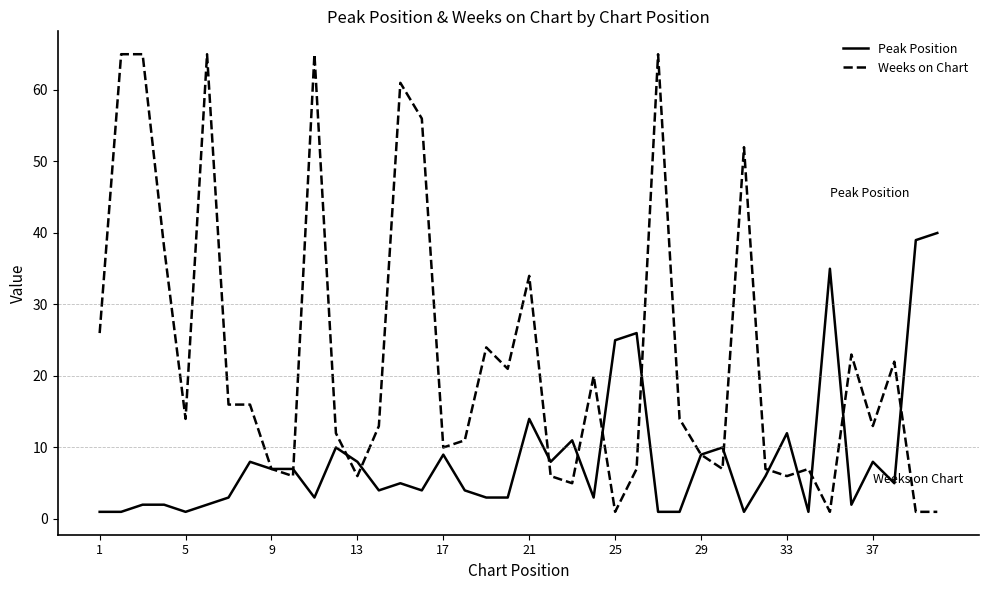

Which series has the widest spread of values?

Weeks on Chart